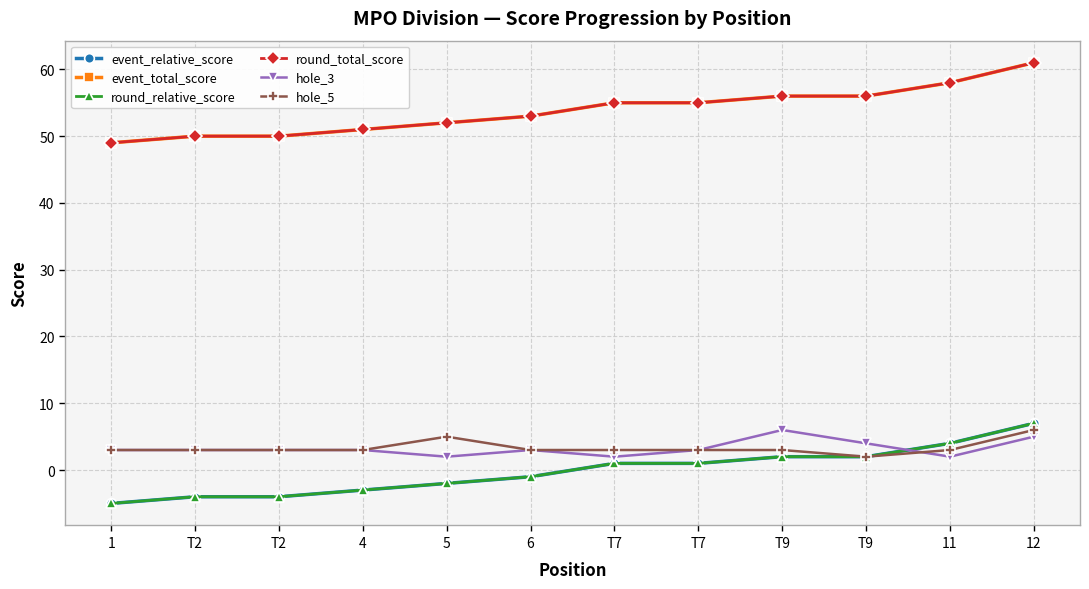

Which series has the largest total across all categories?

event_total_score